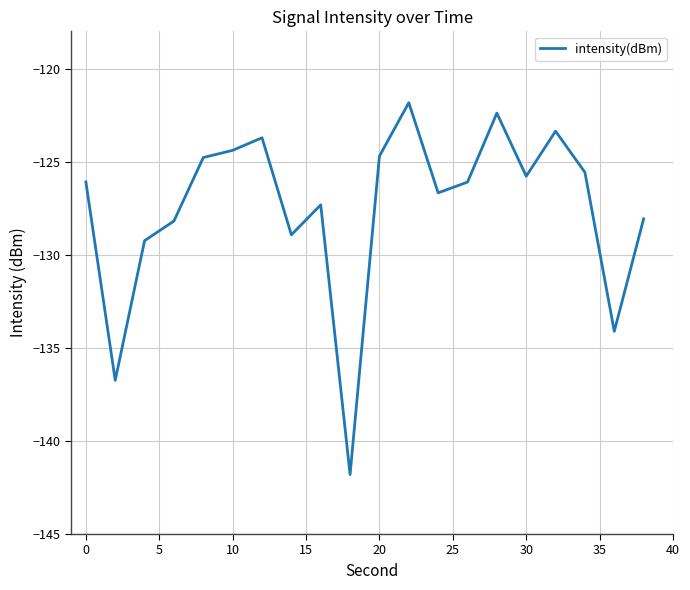

What is the maximum value shown in the chart?

-121.8